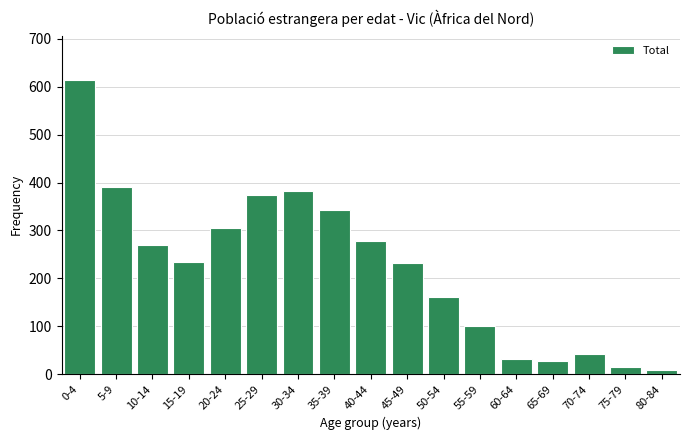

The value at 45-49 is 337. True or false?

False